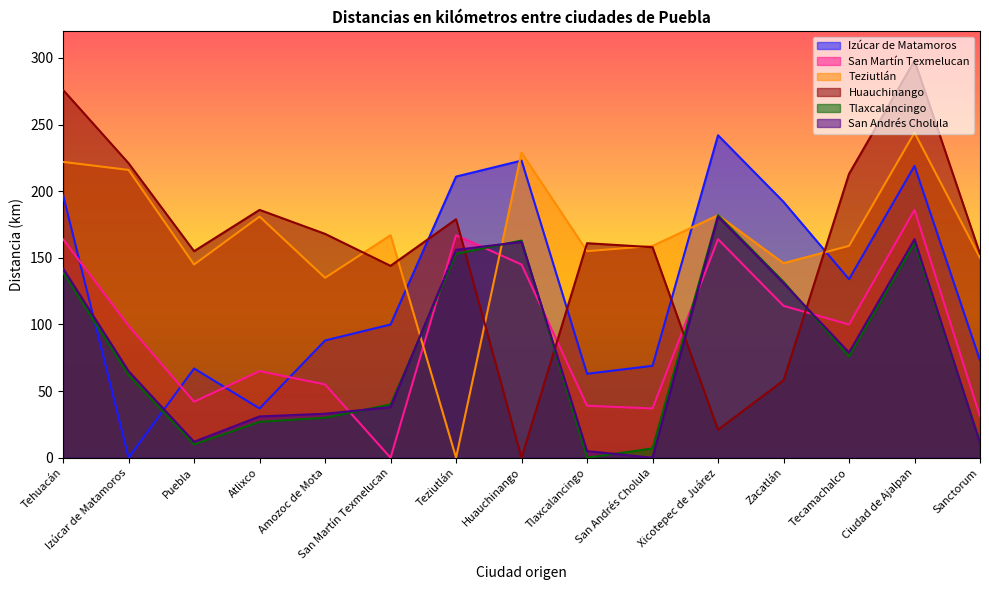

What is the label of the 9th point from the left?

Tlaxcalancingo